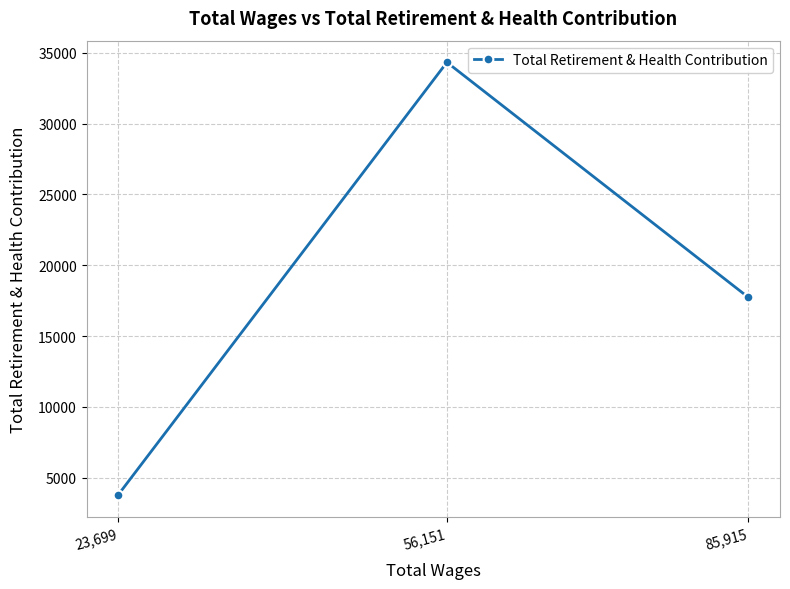

At which category does the chart reach its minimum across all series?

23,699